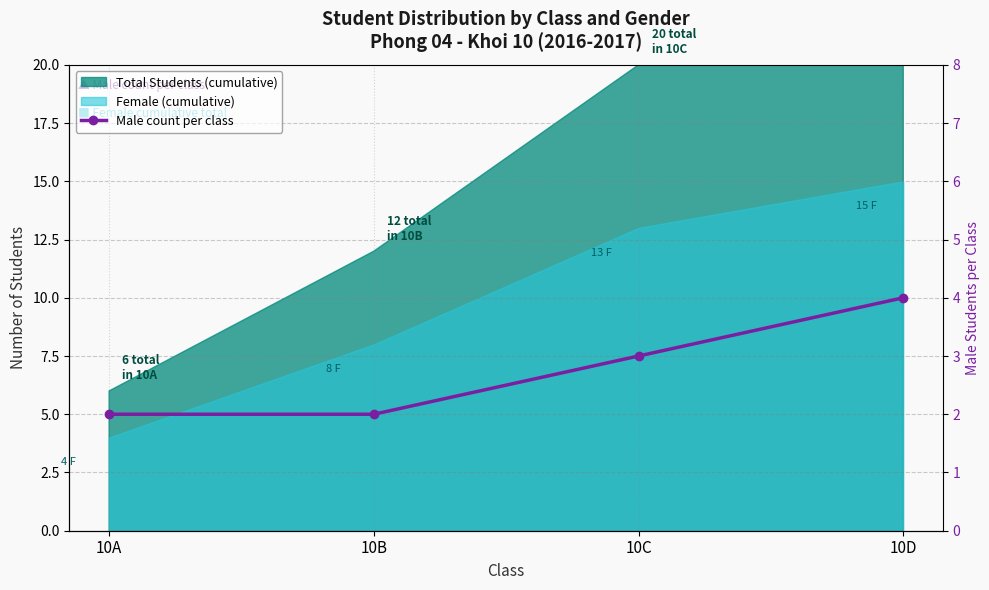

List the labels in order of value, smallest first.

10A, 10B, 10C, 10D